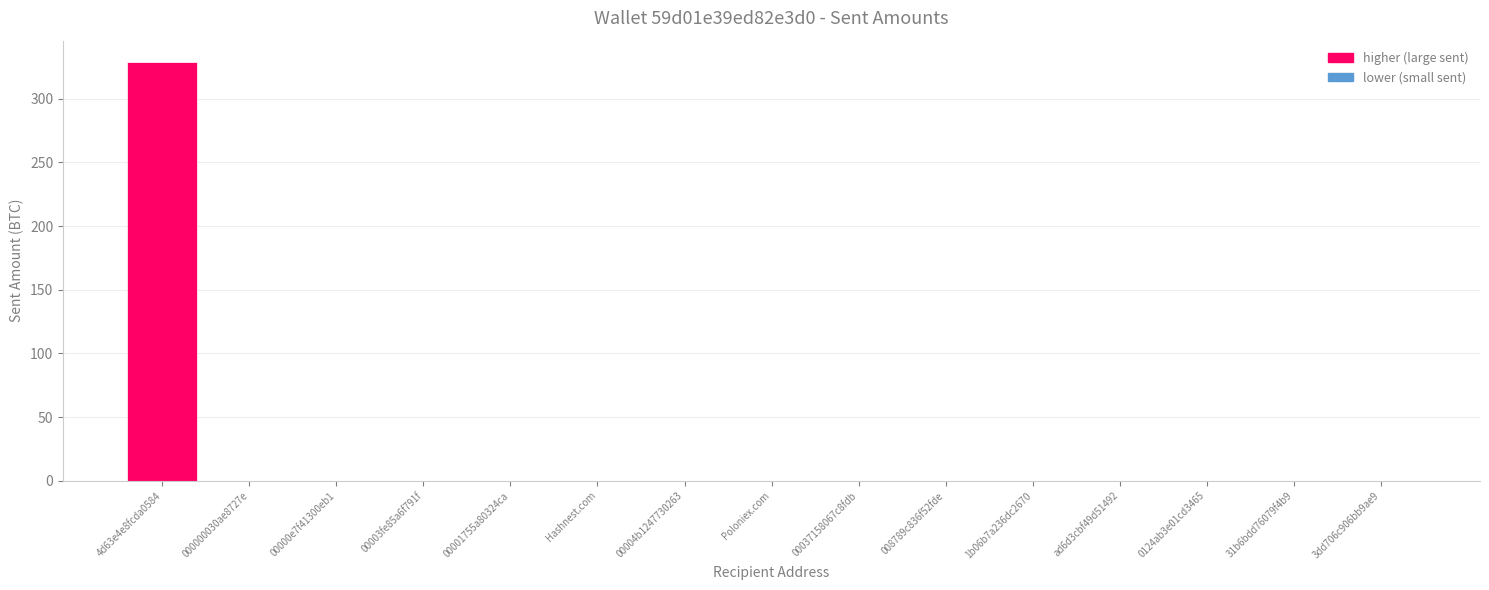

What is the maximum value shown in the chart?

329.1